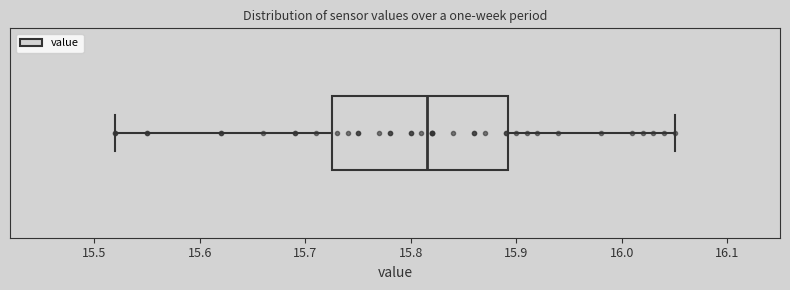

Transcribe this box plot: give where the median line is, the range the box spans, and where the two whiskers end, as read against the x-axis. The values are not printed on the chart, so give them approximately, as read against the axis.

median 15.82, box 15.73 to 15.89, whiskers 15.52 to 16.05